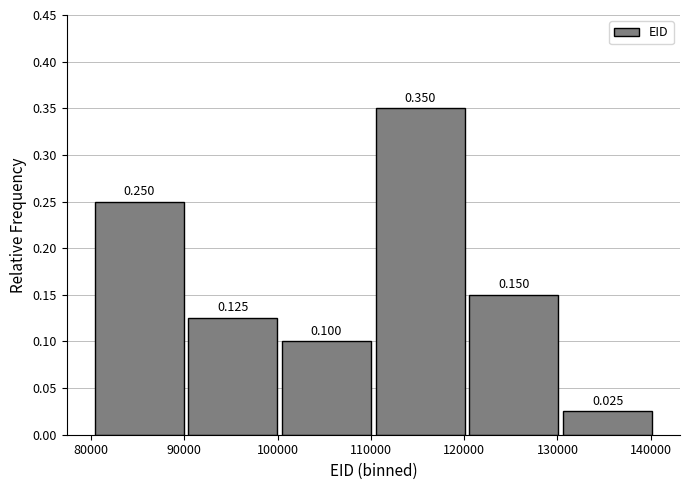

Reading left to right, list every bar in this chart as the range it spans on the x-axis followed by its height. The bar edges are not printed on the chart, so give them approximately, as read against the axis.

80000 to 90000: 0.250
90000 to 100000: 0.125
100000 to 111000: 0.100
111000 to 121000: 0.350
121000 to 131000: 0.150
131000 to 141000: 0.025